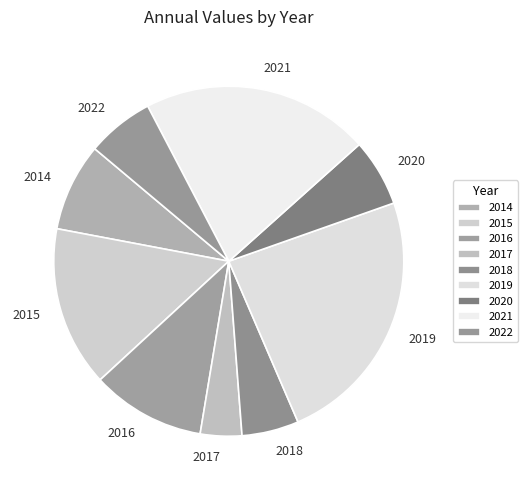

Do 2022 and 2018 together represent more than half of the pie?

No